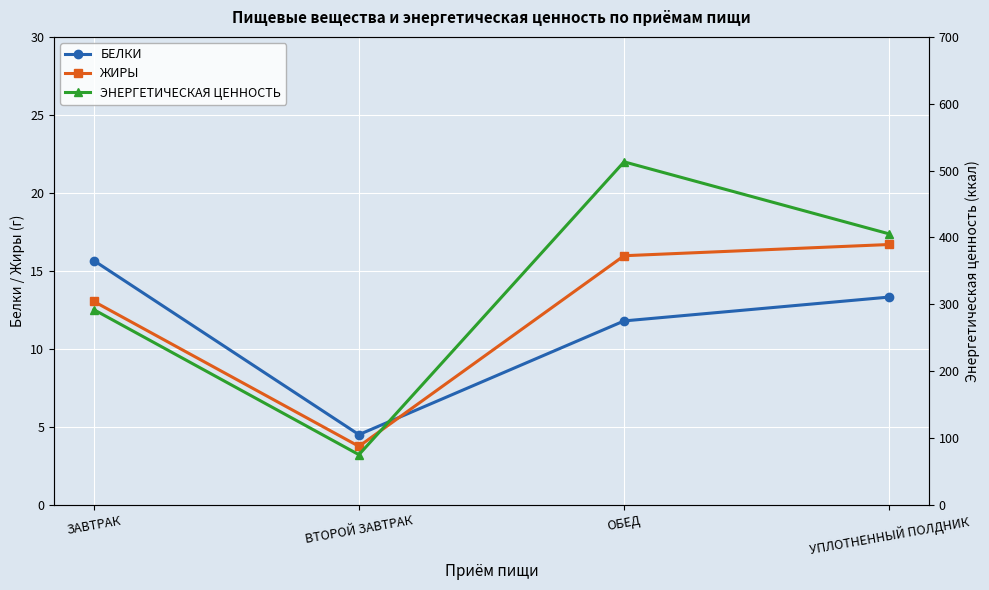

At which category does БЕЛКИ reach its first local valley?

ВТОРОЙ ЗАВТРАК